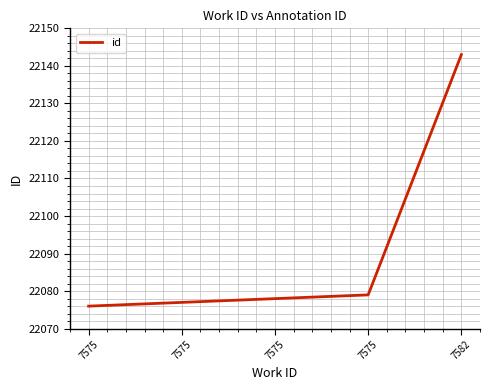

Rank the categories by value from lowest to highest.

7575, 7575, 7575, 7575, 7582